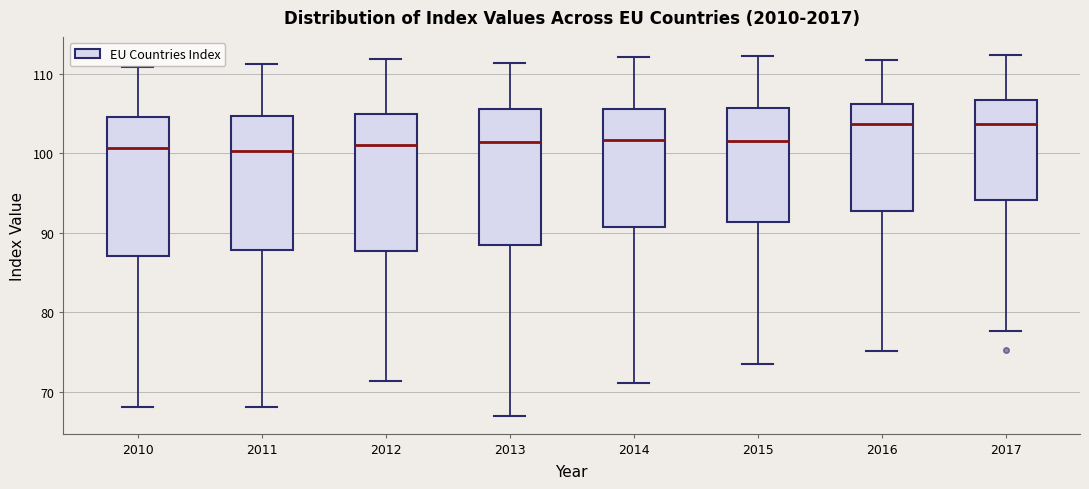

Where does the lower whisker of the box at x = 2016 end on the y-axis? The values are not printed on the chart, so give them approximately, as read against the axis.

75